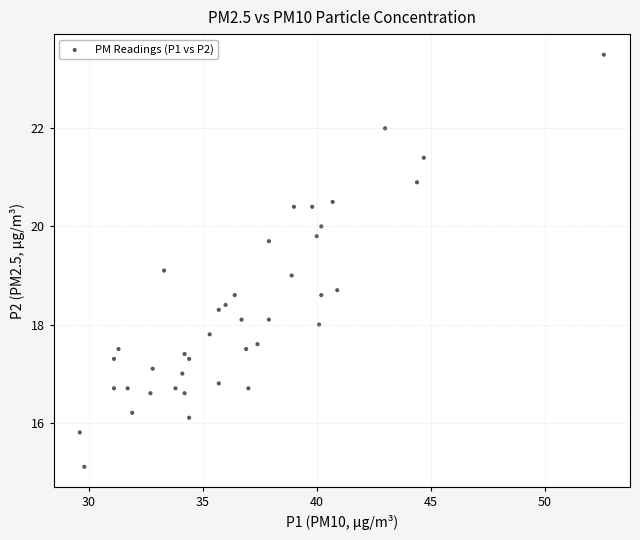

What is the range of Y values (max minus min)?

8.4